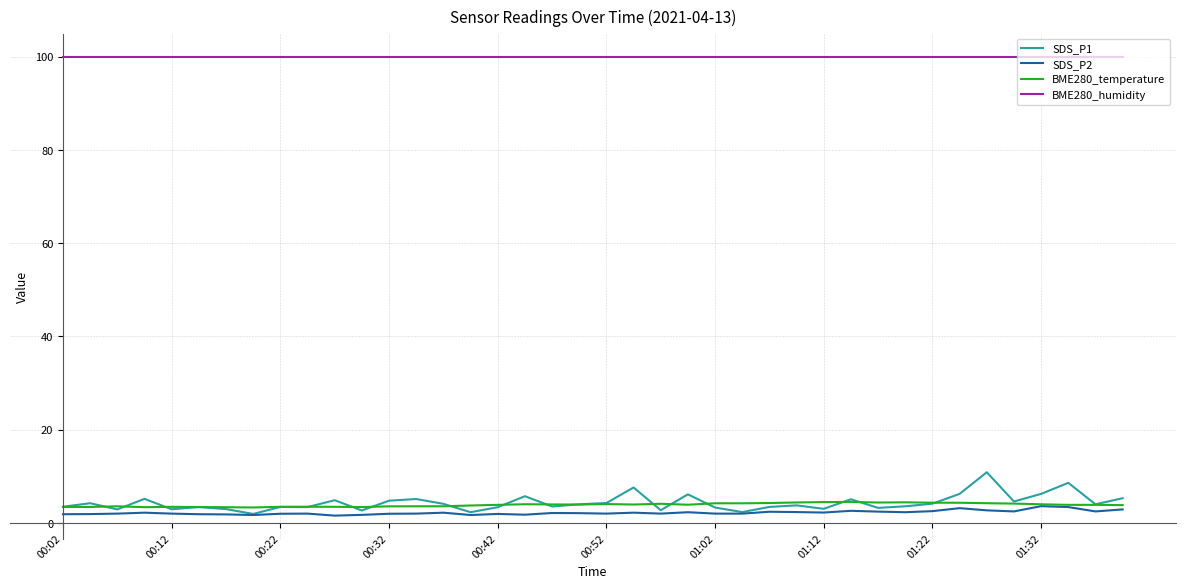

True or false: BME280_humidity and SDS_P2 cross at least once.

False